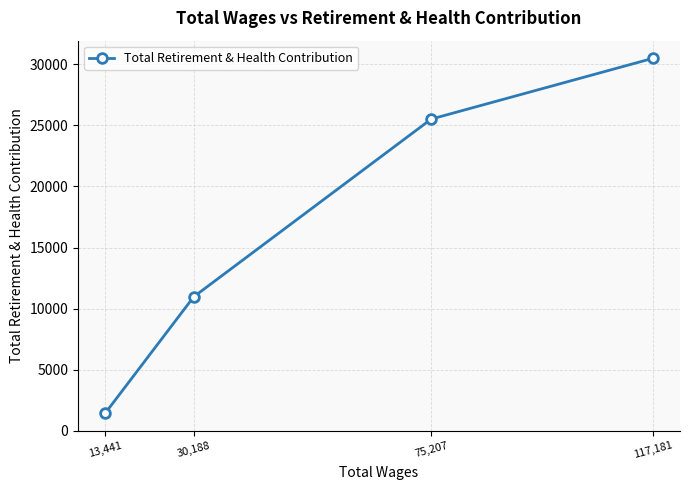

True or false: the data has more than 2 interior local peaks.

False